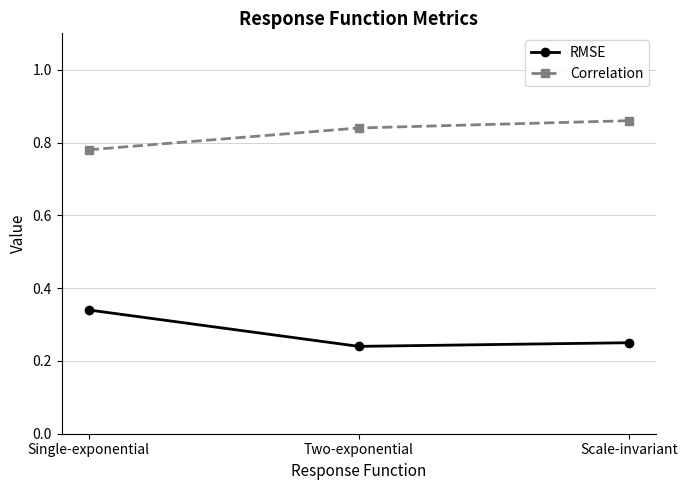

At which label is Correlation closest to 0?

Single-exponential